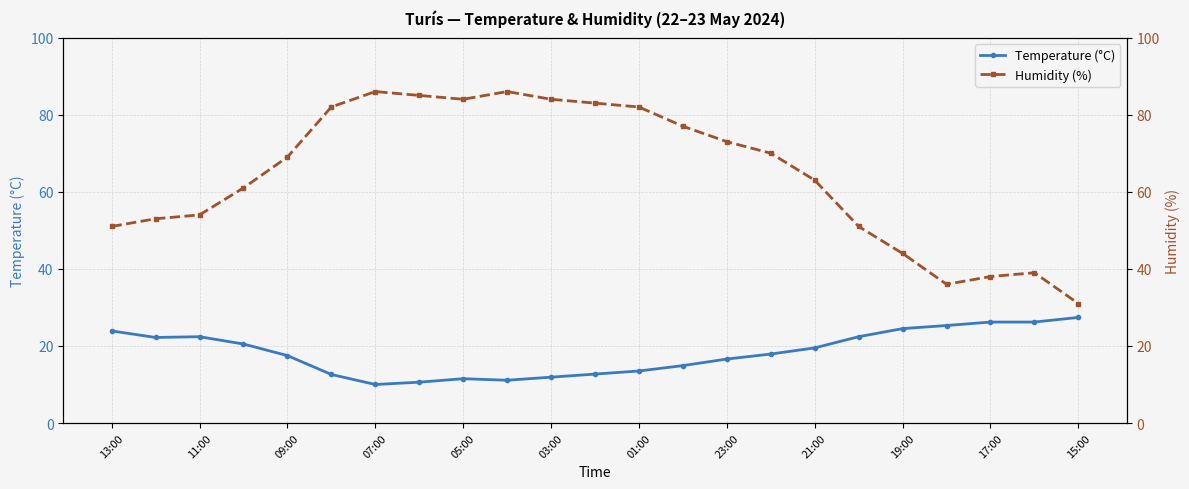

How many distinct data groups are displayed?

2